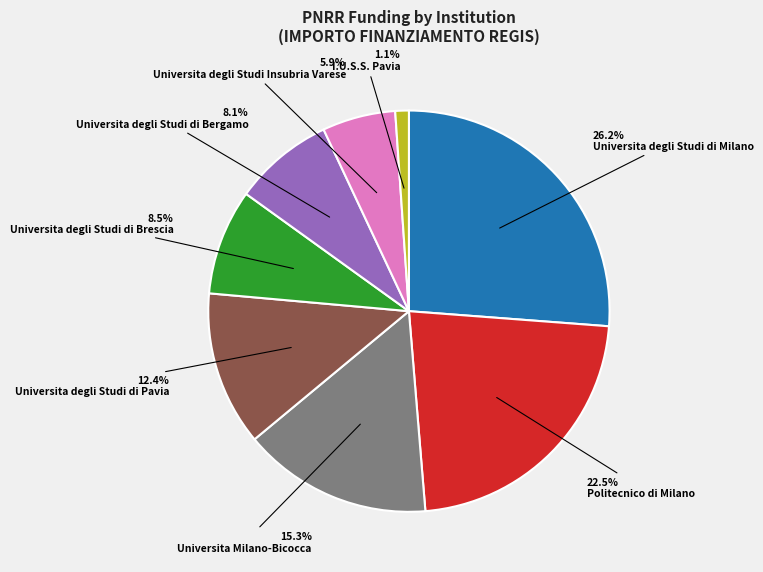

What is the total percentage of Universita degli Studi di Milano and Universita degli Studi di Bergamo?

34.3%